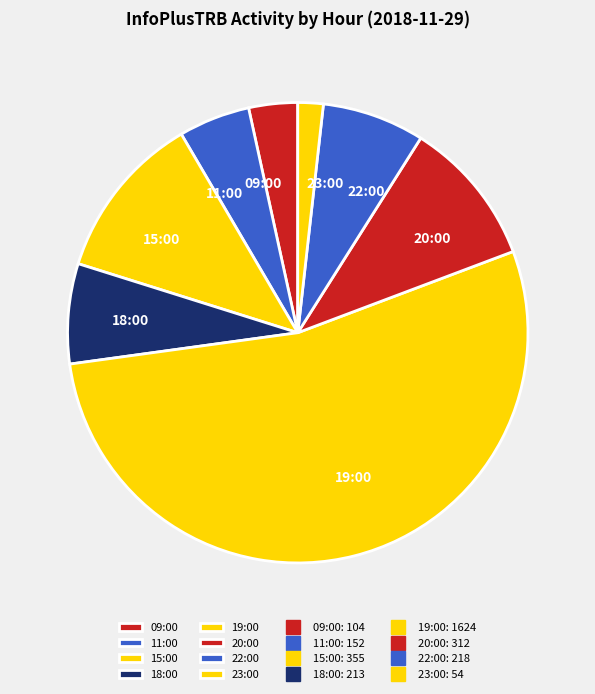

Combined, do 11:00 and 19:00 account for over 50%?

Yes